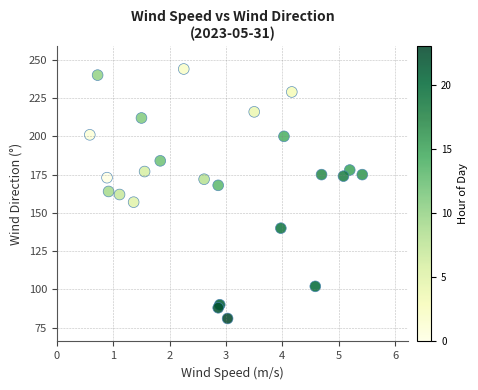

What is the range of Y values (max minus min)?

163